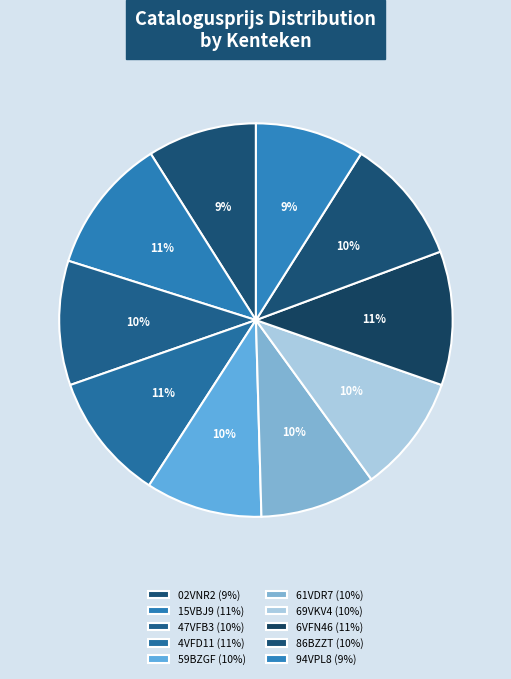

To the nearest percent, what percentage of the pie is 15VBJ9?

11%